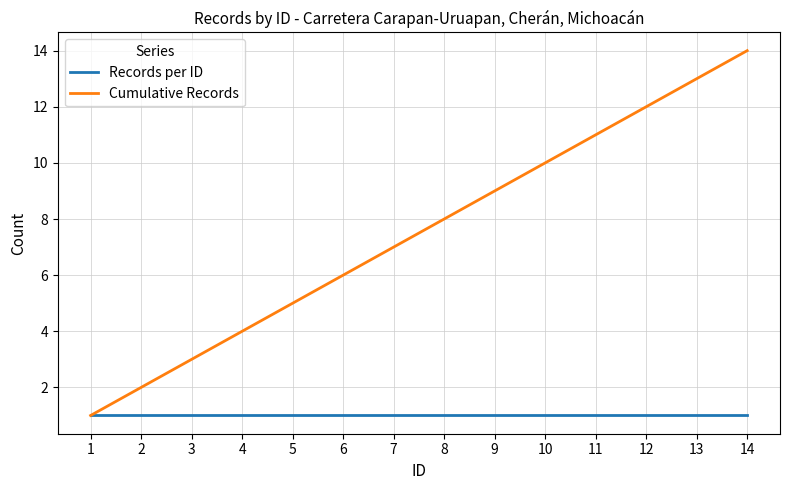

The Records per ID series shows 1 at 12. True or false?

True